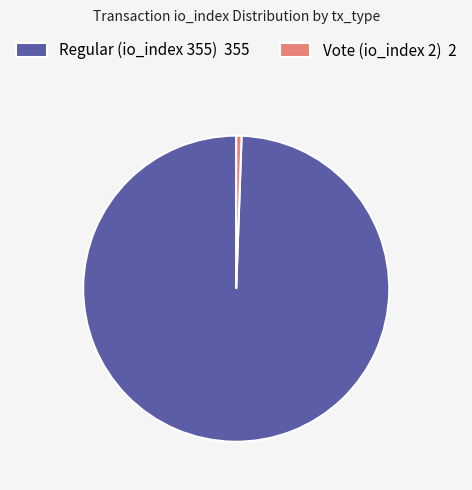

How many slices are in this pie chart?

2